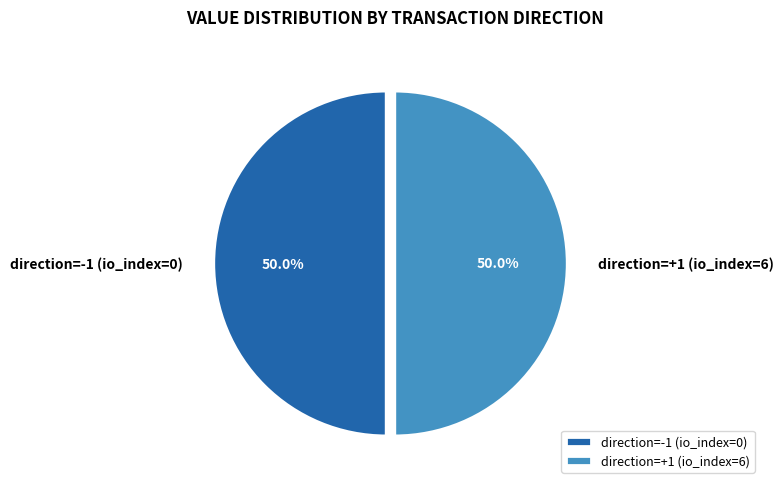

Combined, do direction=+1 (io_index=6) and direction=-1 (io_index=0) account for over 50%?

Yes